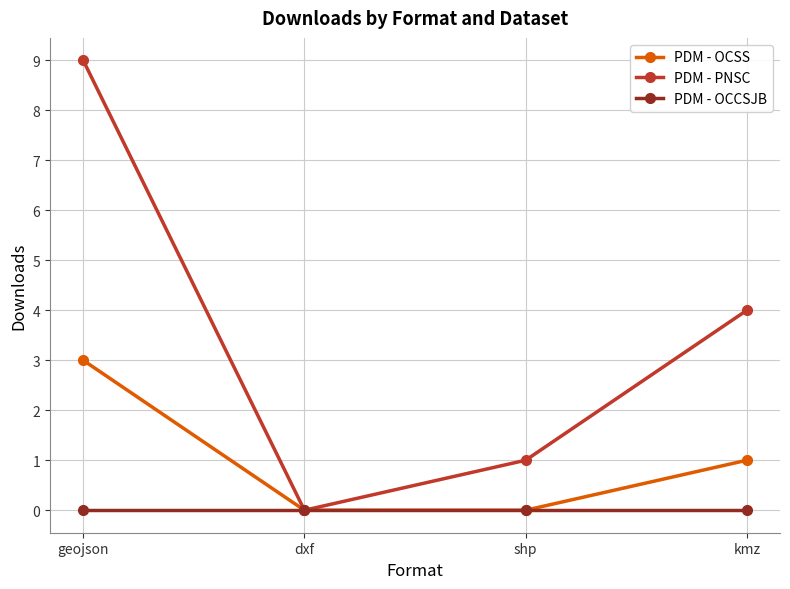

True or false: PDM - OCCSJB has more than 1 points higher than both neighbors.

False